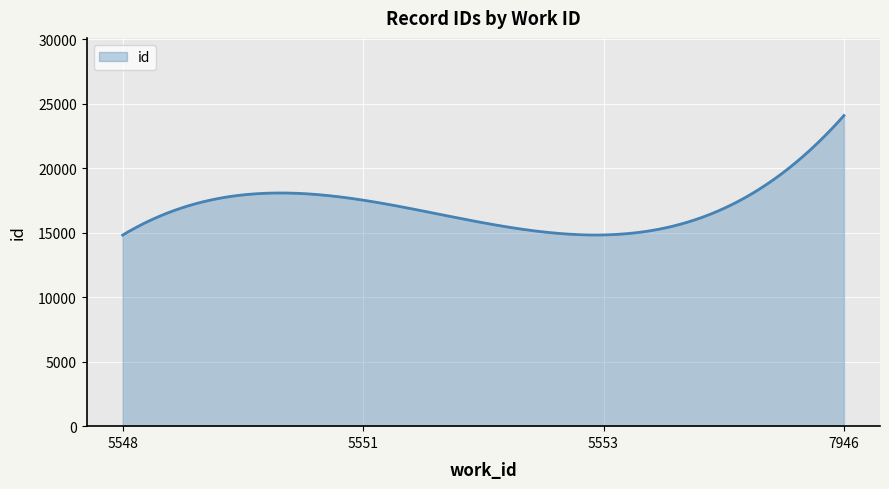

What is the difference between the maximum and minimum values?

9273.0